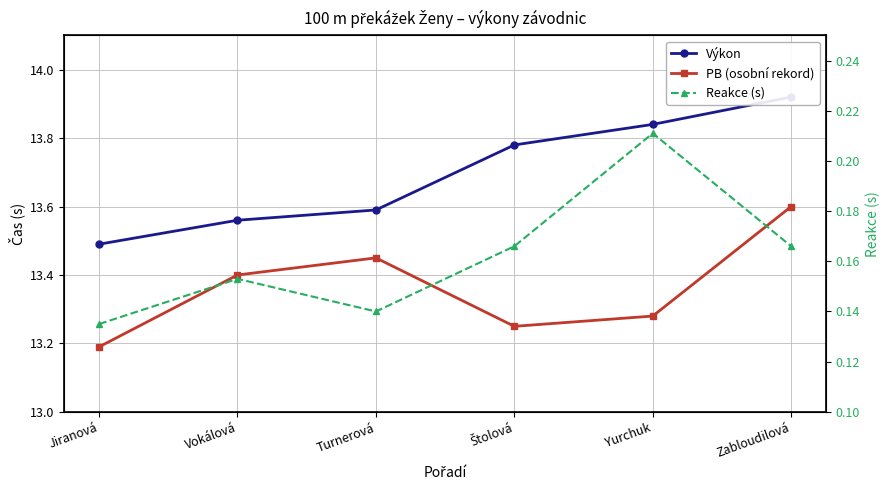

What is the difference between the Výkon values at Jiranová and Yurchuk?

0.3